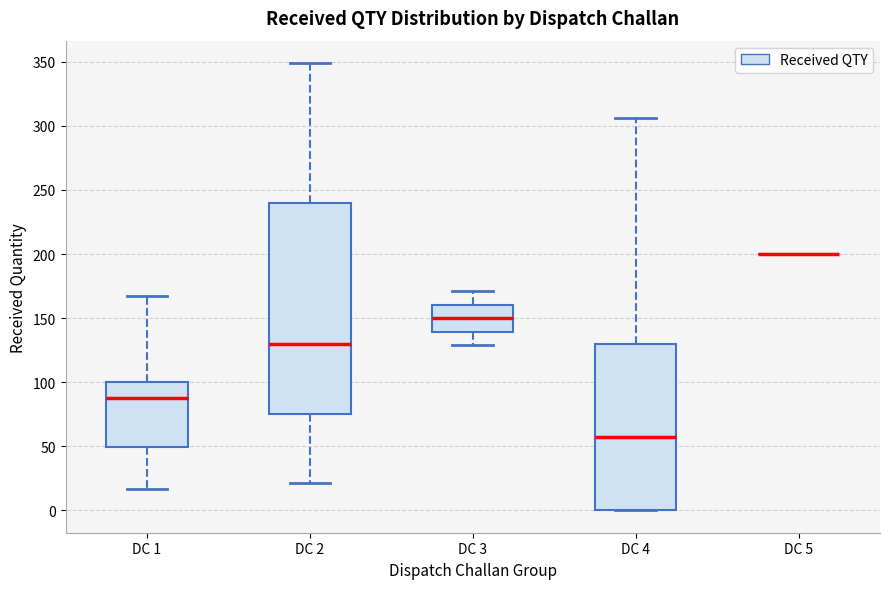

Where does the upper whisker of the box for DC 2 end on the y-axis? The values are not printed on the chart, so give them approximately, as read against the axis.

350